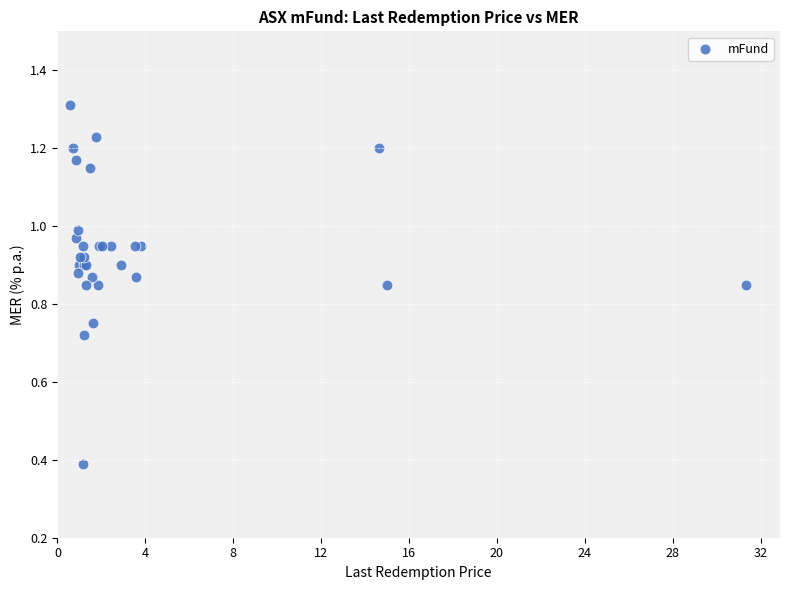

What Y value in the scatter plot is closest to 0?

0.4